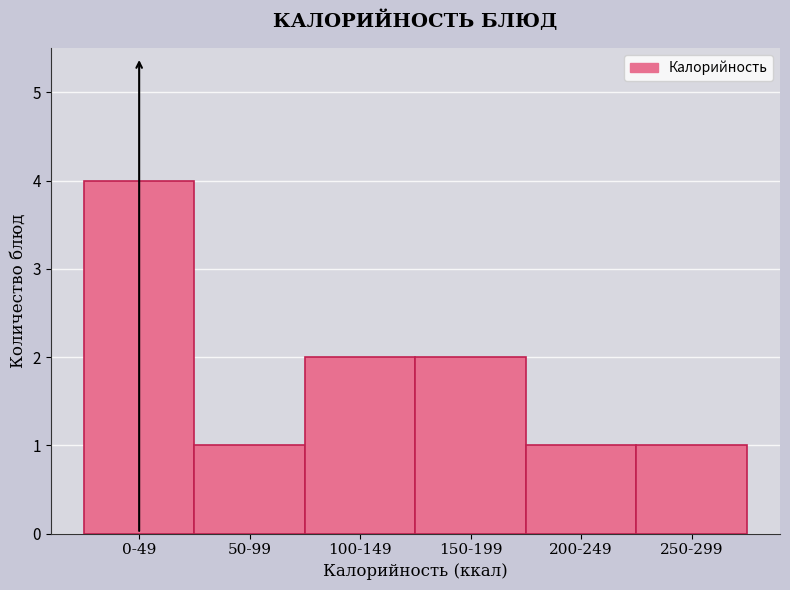

Reading left to right, what are all the values shown in this chart?

0-49=4	50-99=1	100-149=2	150-199=2	200-249=1	250-299=1